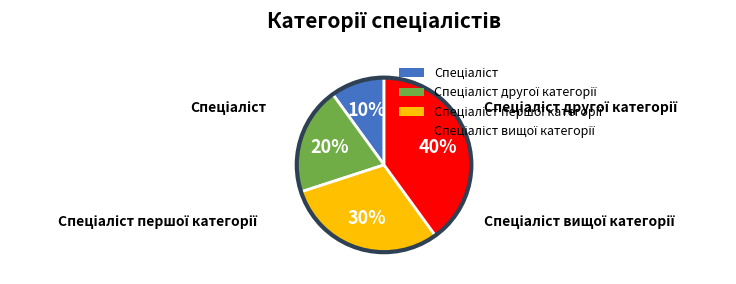

How many segments does this pie chart have?

4